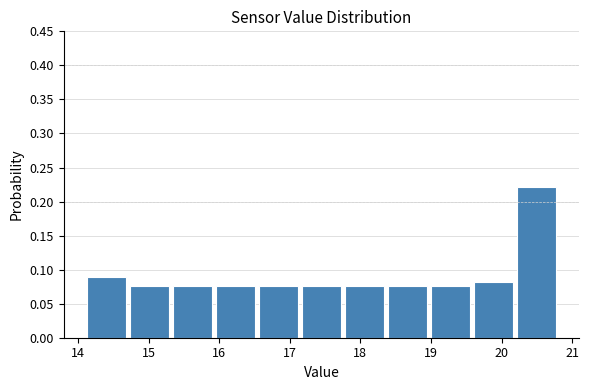

Reading left to right, transcribe this chart: for each bar, give the range it covers on the x-axis and its height. Neither the bar edges nor the heights are printed on the chart, so give them approximately, as read against the axes.

14.1 to 14.7: 0.090
14.7 to 15.3: 0.075
15.3 to 15.9: 0.075
15.9 to 16.5: 0.075
16.5 to 17.1: 0.075
17.1 to 17.8: 0.075
17.8 to 18.4: 0.075
18.4 to 19.0: 0.075
19.0 to 19.6: 0.075
19.6 to 20.2: 0.080
20.2 to 20.8: 0.220